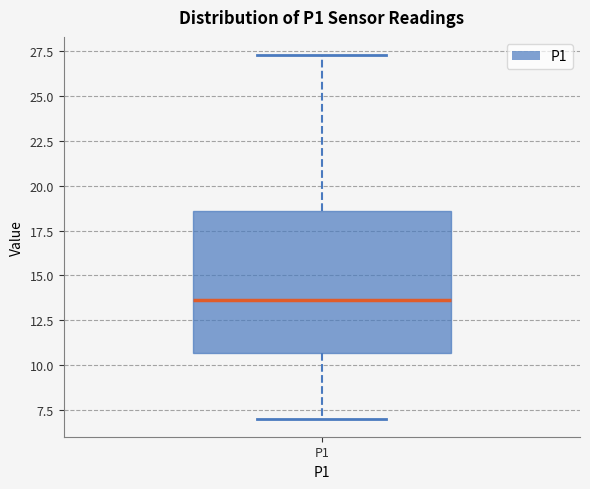

Transcribe this box plot: give where the median line is, the range the box spans, and where the two whiskers end, as read against the y-axis. The values are not printed on the chart, so give them approximately, as read against the axis.

median 13.5, box 10.5 to 18.5, whiskers 7.0 to 27.5